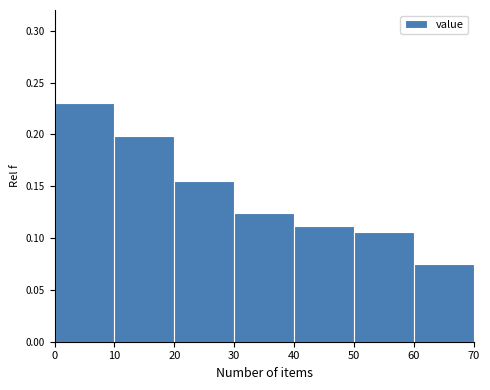

Over which range of the x-axis is the bar tallest?

0 to 10